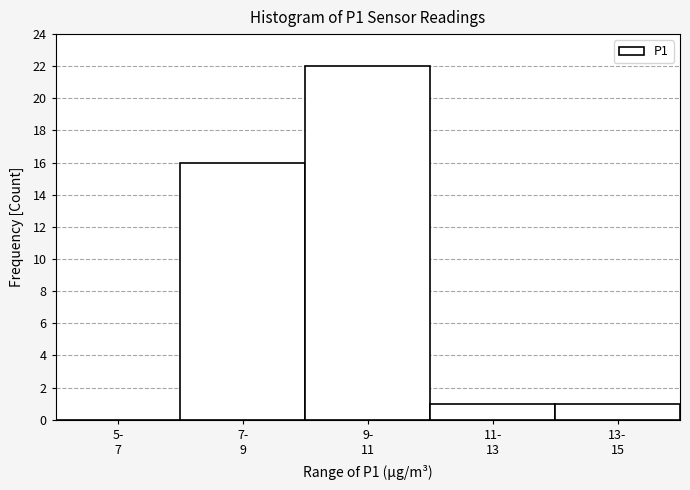

What is the greatest value displayed?

22